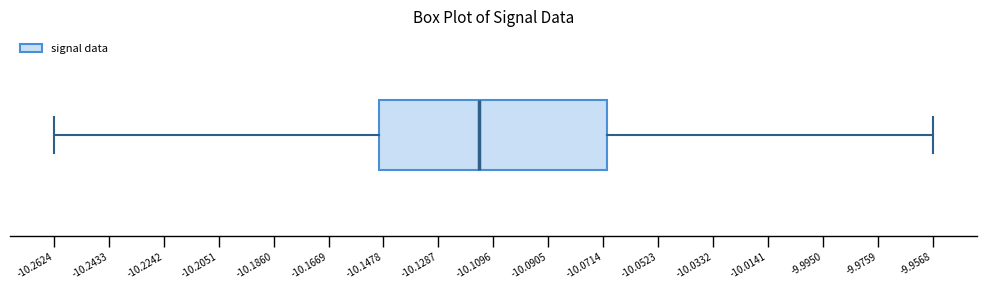

Transcribe this box plot: give where the median line is, the range the box spans, and where the two whiskers end, as read against the x-axis. The values are not printed on the chart, so give them approximately, as read against the axis.

median -10.114, box -10.150 to -10.070, whiskers -10.262 to -9.956